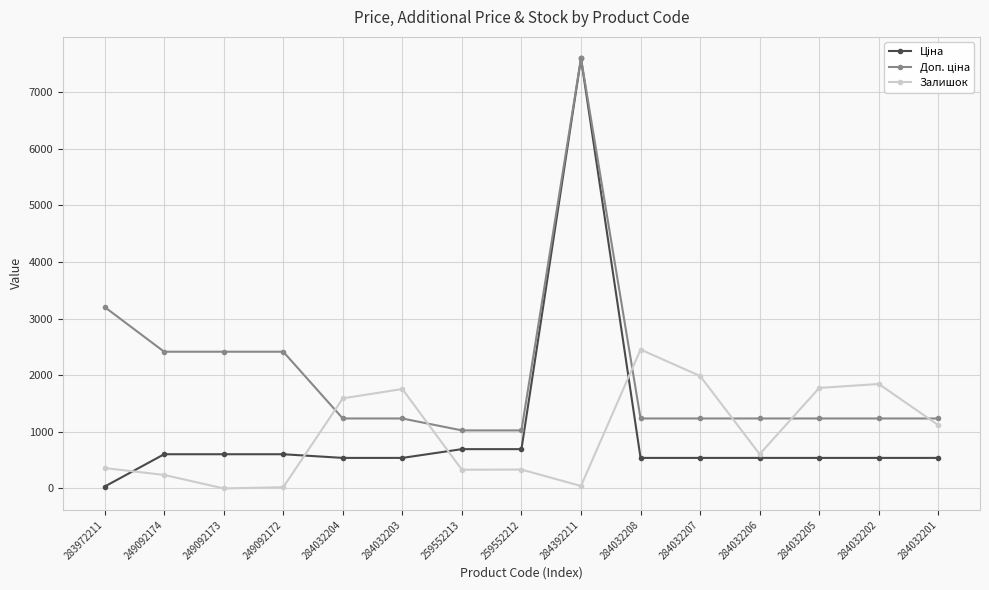

What is the sum of all Залишок values?

14454.0